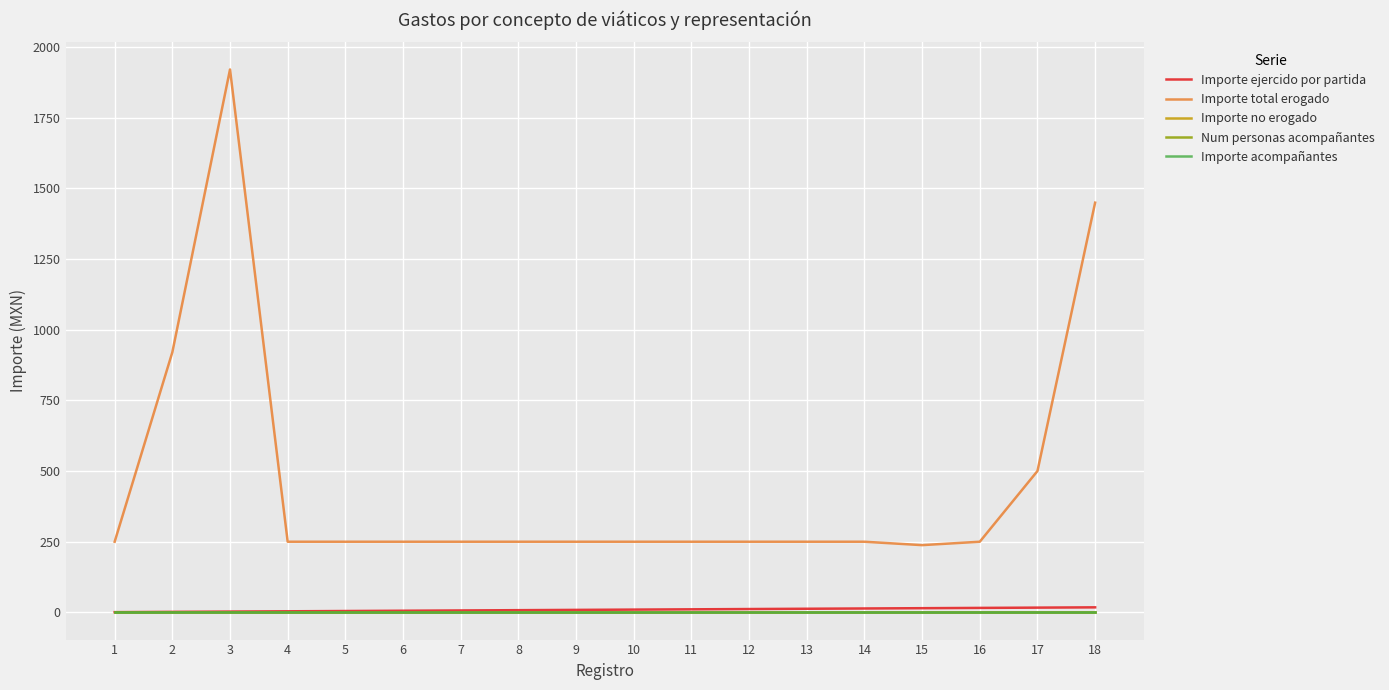

True or false: Importe total erogado and Importe acompañantes intersect in this chart.

False